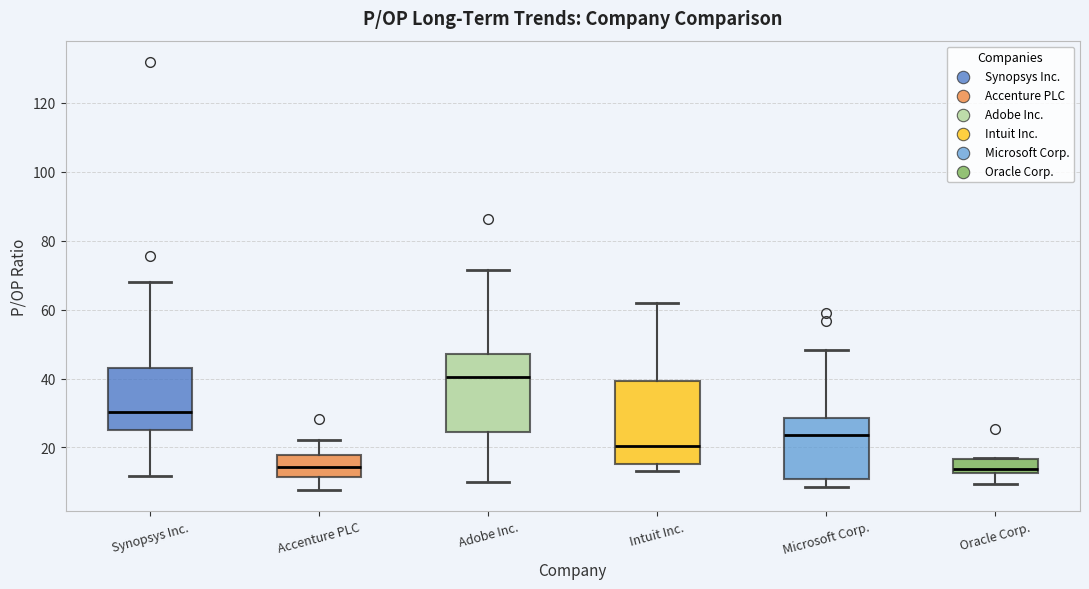

Reading left to right, transcribe this box plot: for each box, give where its median line is, the range the box spans, and where its two whiskers end, as read against the y-axis. The values are not printed on the chart, so give them approximately, as read against the axis.

Synopsys Inc.: median 30, box 24 to 44, whiskers 12 to 68
Accenture PLC: median 14, box 12 to 18, whiskers 8 to 22
Adobe Inc.: median 40, box 24 to 48, whiskers 10 to 72
Intuit Inc.: median 20, box 16 to 40, whiskers 14 to 62
Microsoft Corp.: median 24, box 10 to 28, whiskers 8 to 48
Oracle Corp.: median 14, box 12 to 16, whiskers 10 to 18